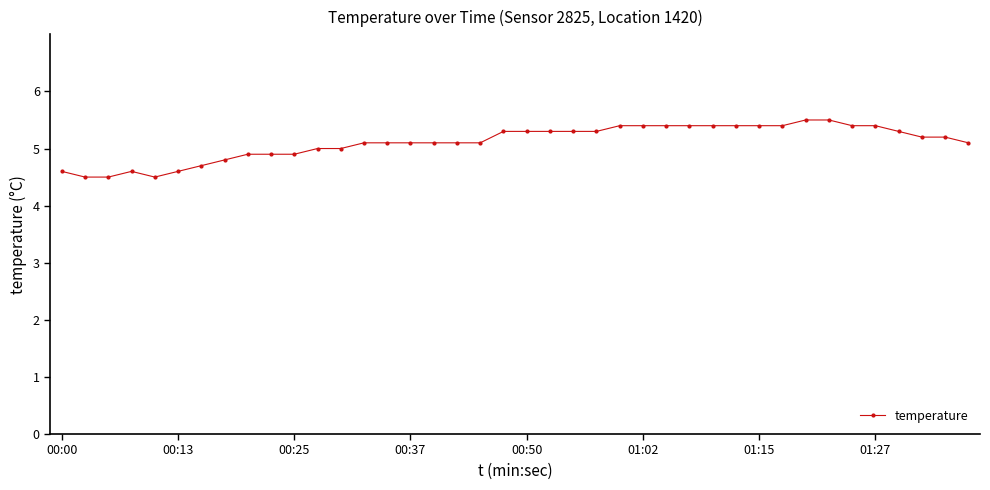

What is the smallest value displayed?

4.5